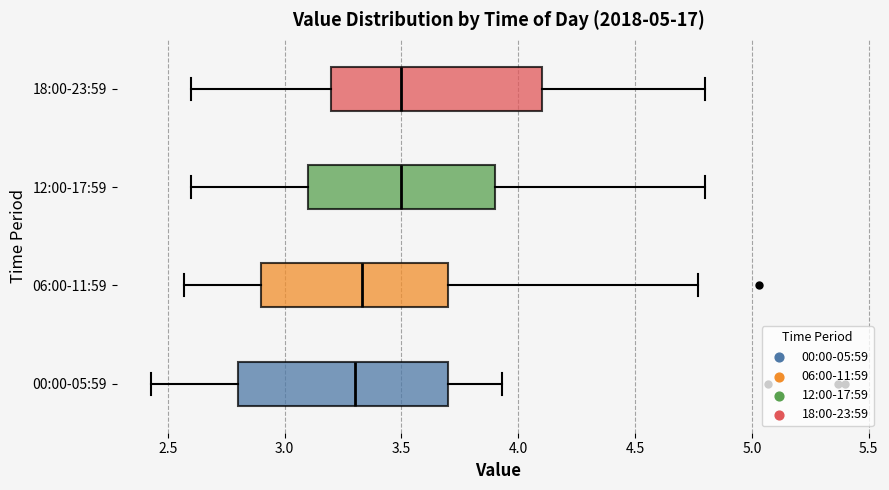

Where does the left whisker of the box for 00:00-05:59 end on the x-axis? The values are not printed on the chart, so give them approximately, as read against the axis.

2.45